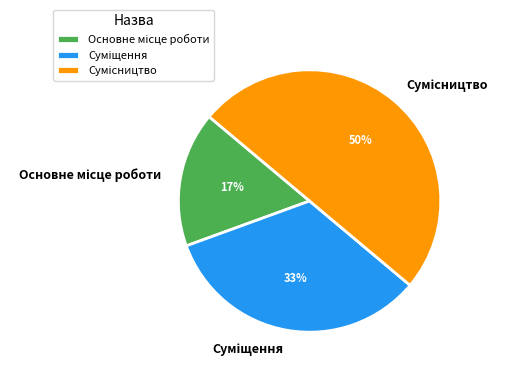

To the nearest percent, what is the difference between the largest and smallest slice percentages?

33%